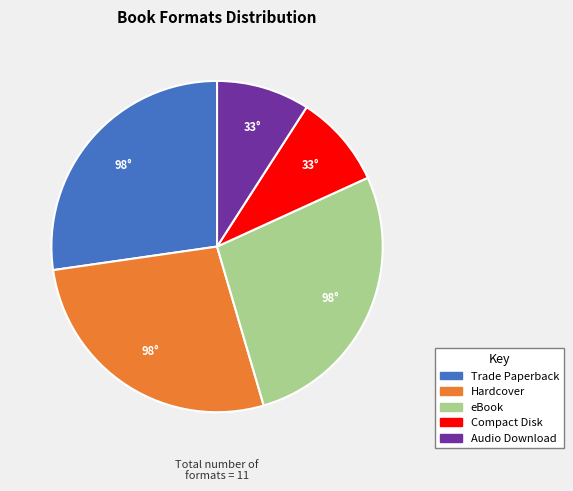

Is eBook the majority of the pie?

No